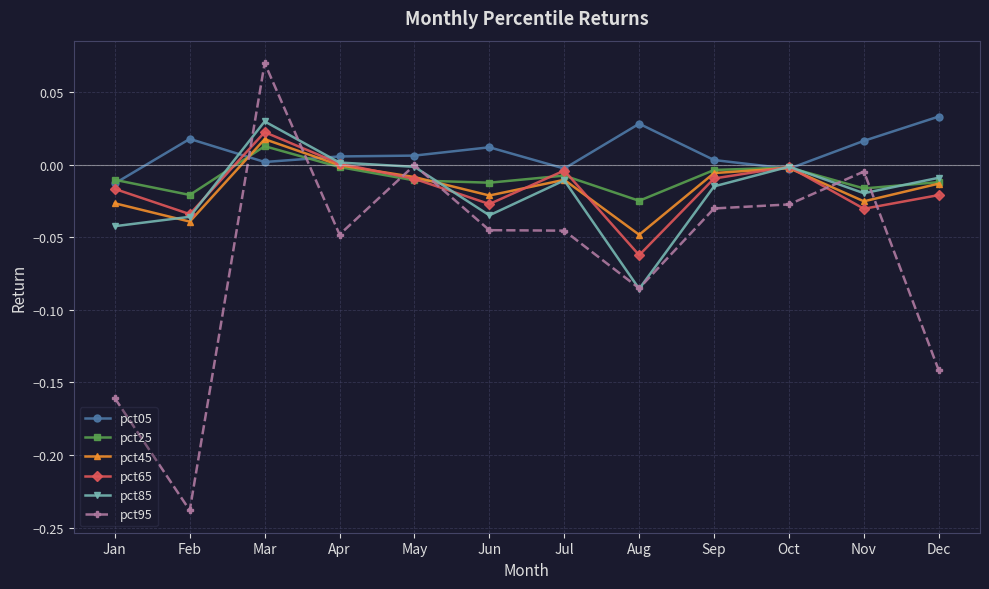

The pct95 series shows -0.0 at Aug. True or false?

False